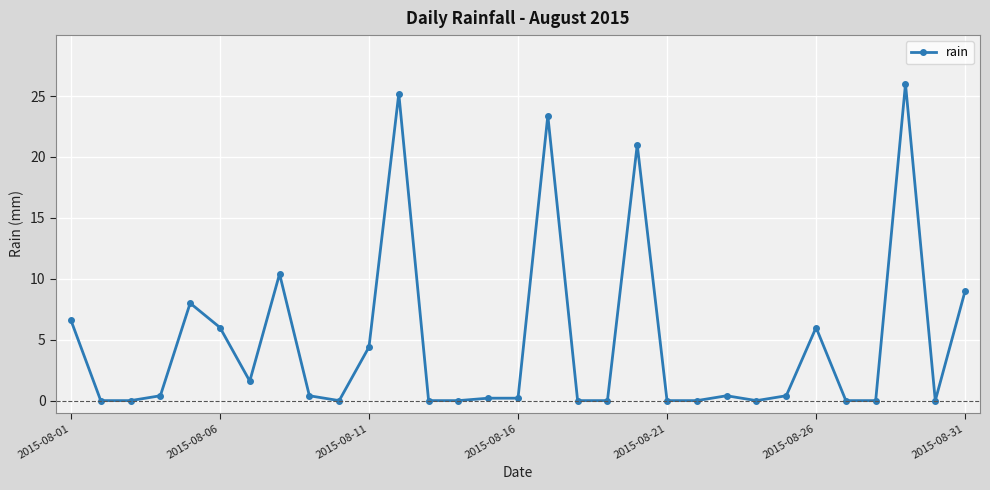

True or false: the data has more than 2 interior local peaks.

True